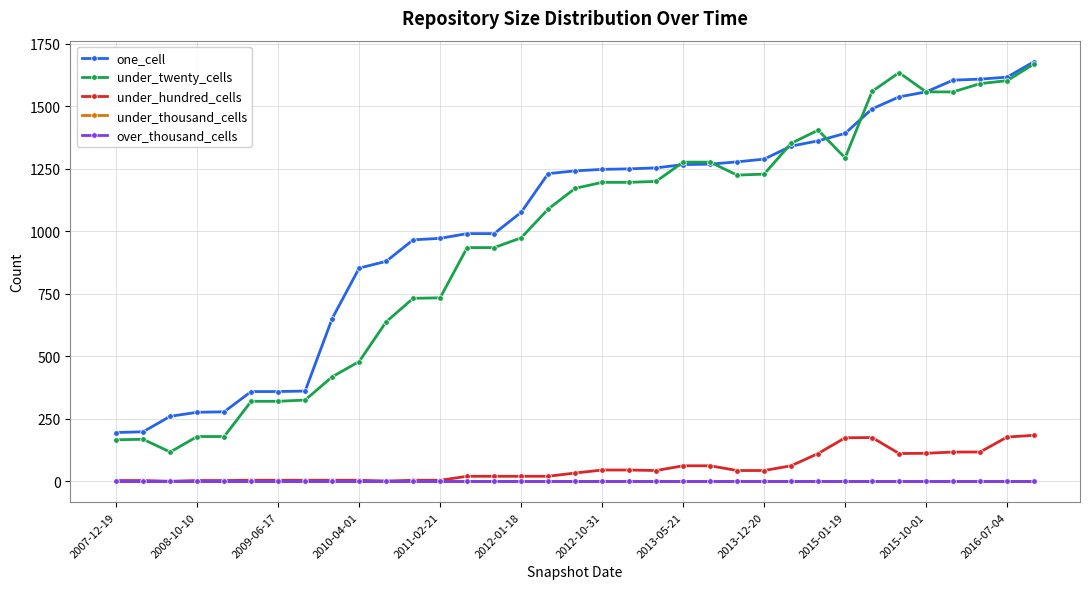

True or false: under_hundred_cells and over_thousand_cells intersect in this chart.

False